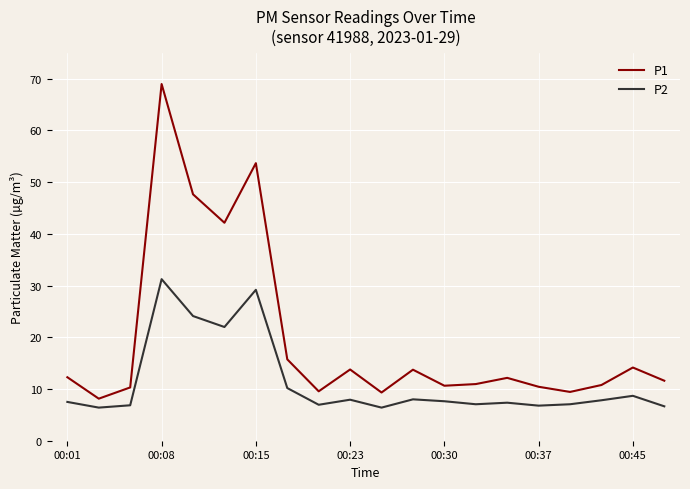

True or false: P1 and P2 cross at least once.

False